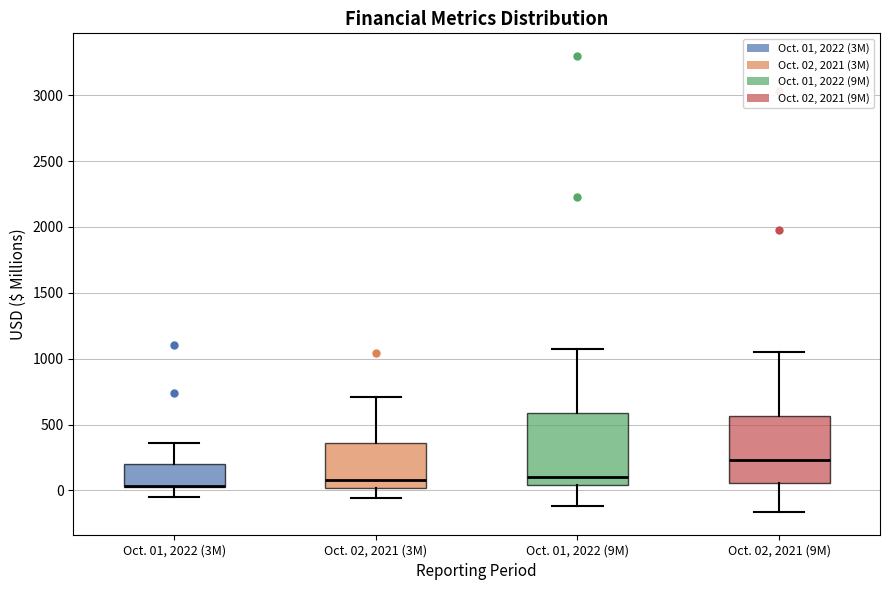

Reading left to right, read every box against the y-axis: the position of its median line, the range the box covers, and the ends of its whiskers. The values are not printed on the chart, so give them approximately, as read against the axis.

Oct. 01, 2022 (3M): median 50 (drawn on the box's lower edge), box 50 to 200, whiskers -50 to 350
Oct. 02, 2021 (3M): median 100, box 0 to 350, whiskers -50 to 700
Oct. 01, 2022 (9M): median 100, box 50 to 600, whiskers -100 to 1050
Oct. 02, 2021 (9M): median 250, box 50 to 550, whiskers -150 to 1050